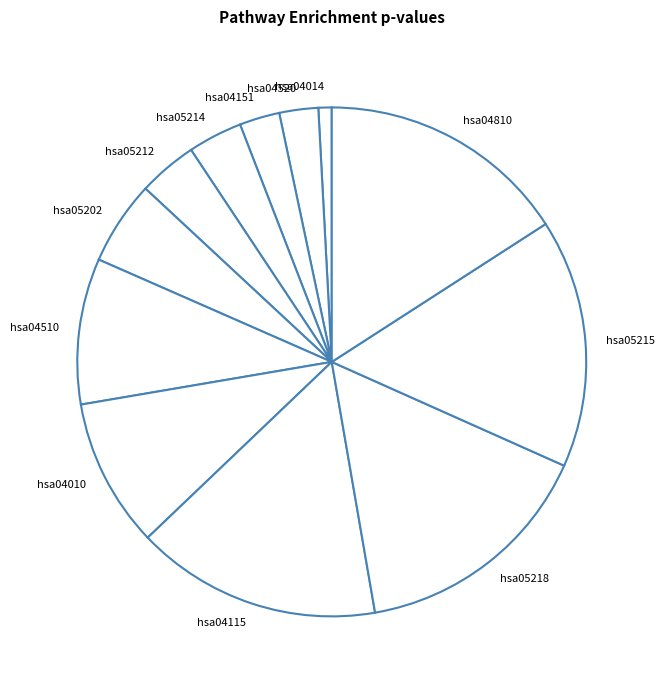

Combined, do hsa05215 and hsa04520 account for over 50%?

No